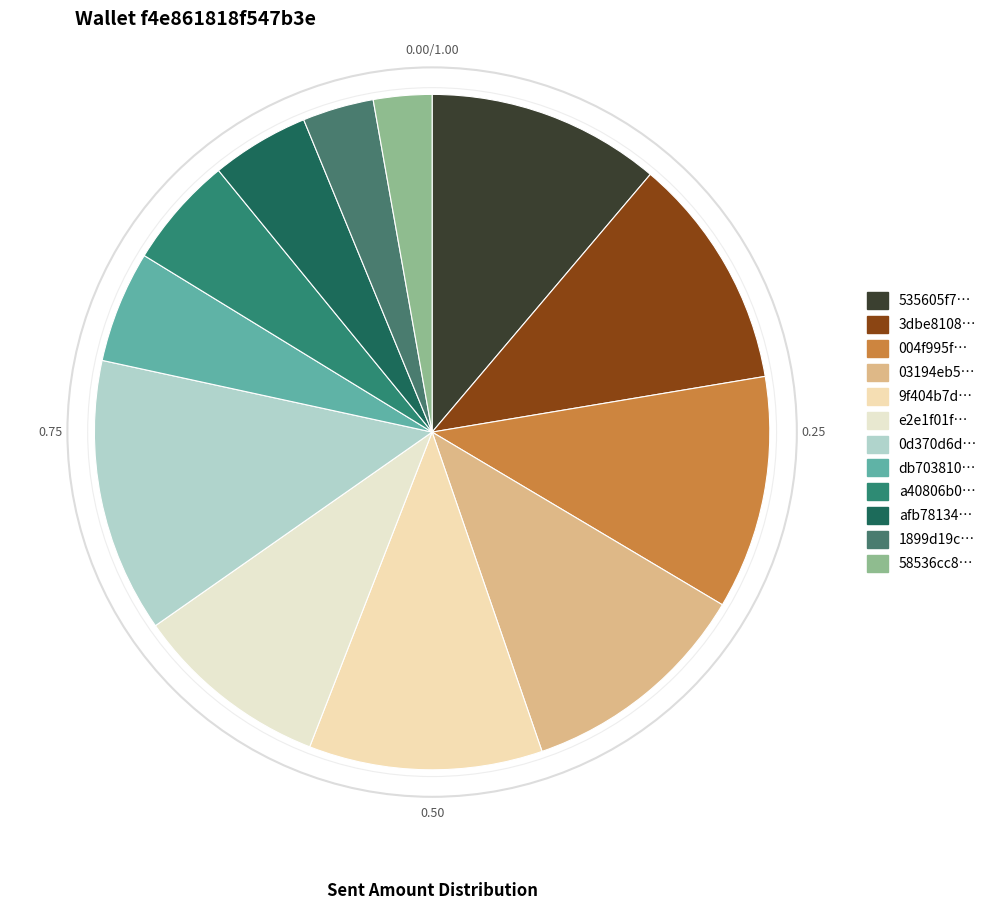

Which slice is the largest?

0d370d6d606652c9